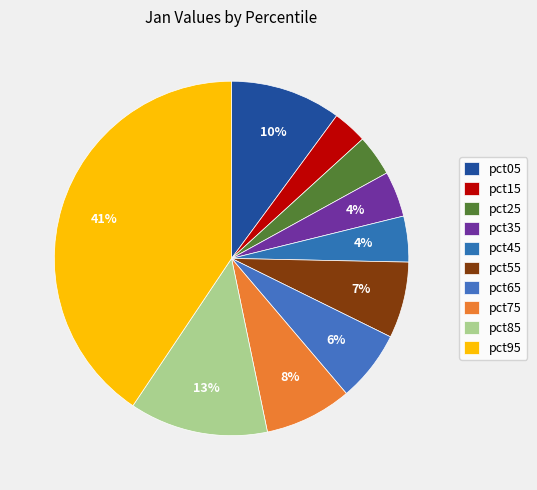

The pct45 slice represents 4% of the pie. True or false?

True